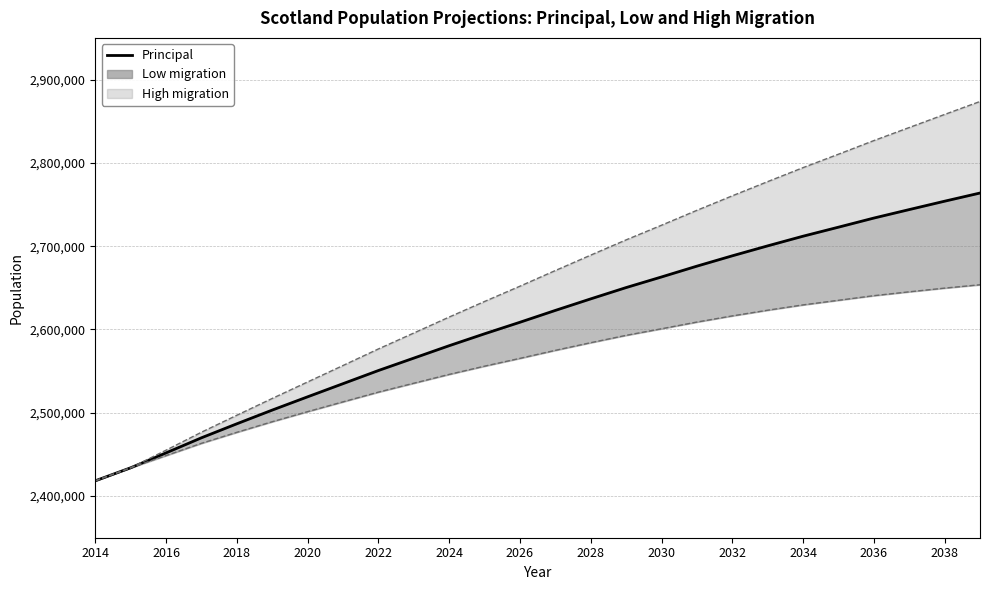

True or false: the data has more than 0 interior local peaks.

False